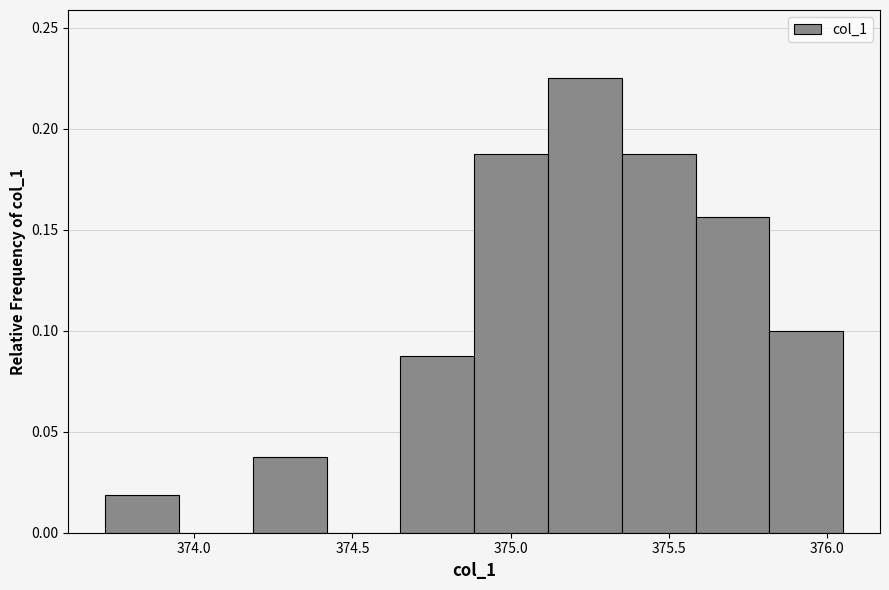

Reading left to right, transcribe this chart: for each bar, give the range it covers on the x-axis and its height. Neither the bar edges nor the heights are printed on the chart, so give them approximately, as read against the axes.

373.70 to 373.95: 0.020
373.95 to 374.20: 0
374.20 to 374.40: 0.040
374.40 to 374.65: 0
374.65 to 374.90: 0.090
374.90 to 375.10: 0.190
375.10 to 375.35: 0.225
375.35 to 375.60: 0.190
375.60 to 375.80: 0.155
375.80 to 376.05: 0.100